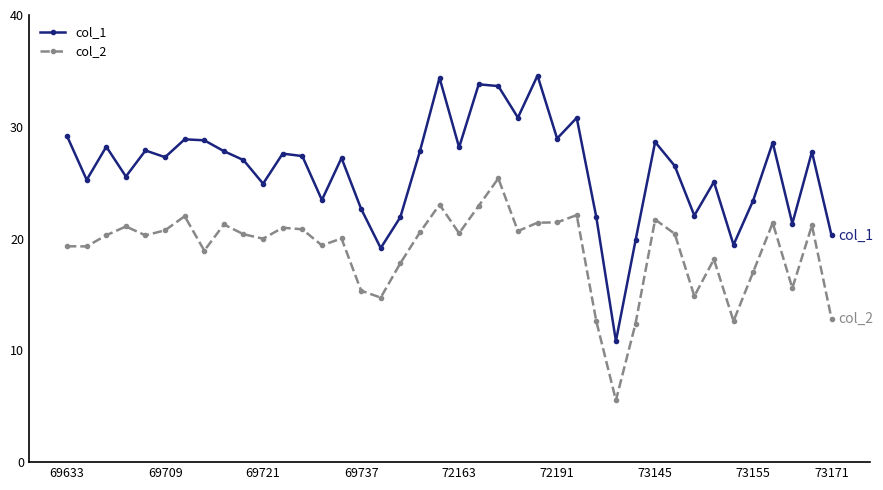

Which series has the widest spread of values?

col_1